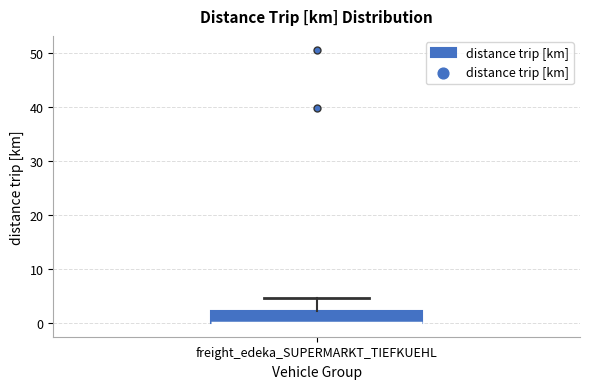

Read this box plot against the y-axis: the position of the median line, the range covered by the box, and the ends of both whiskers. The values are not printed on the chart, so give them approximately, as read against the axis.

median 0 (drawn on the box's lower edge), box 0 to 2, whiskers 0 to 5